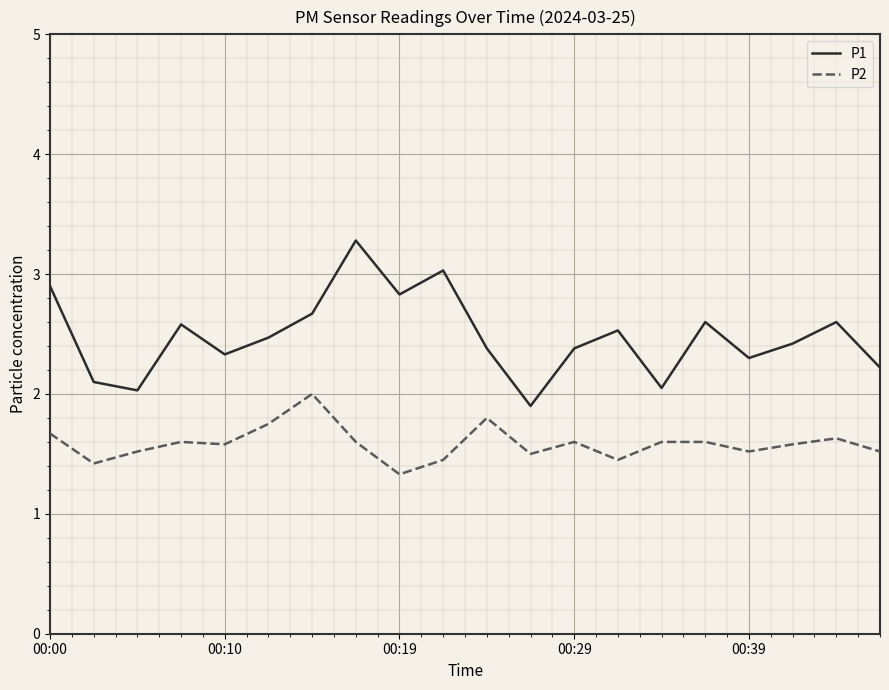

List the series in order of their overall mean, highest first.

P1, P2